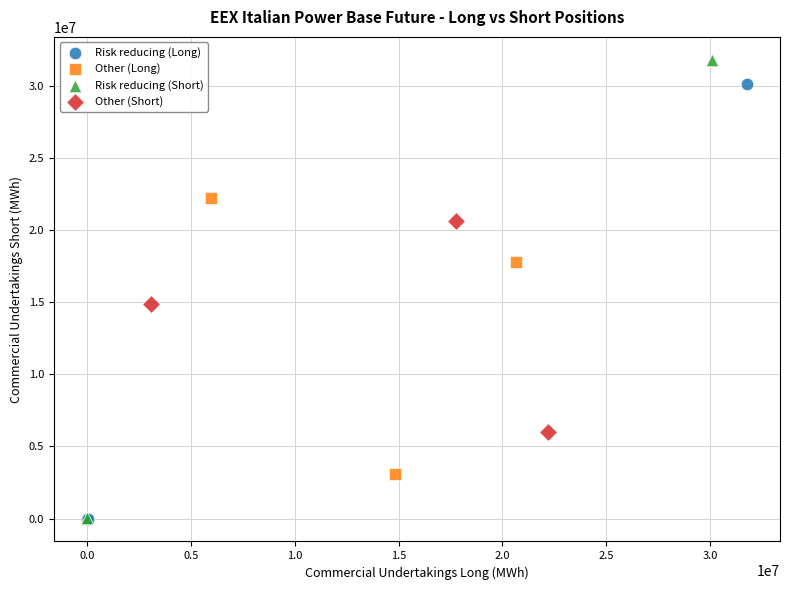

Which series has the widest spread of Y values?

Risk reducing (Short)